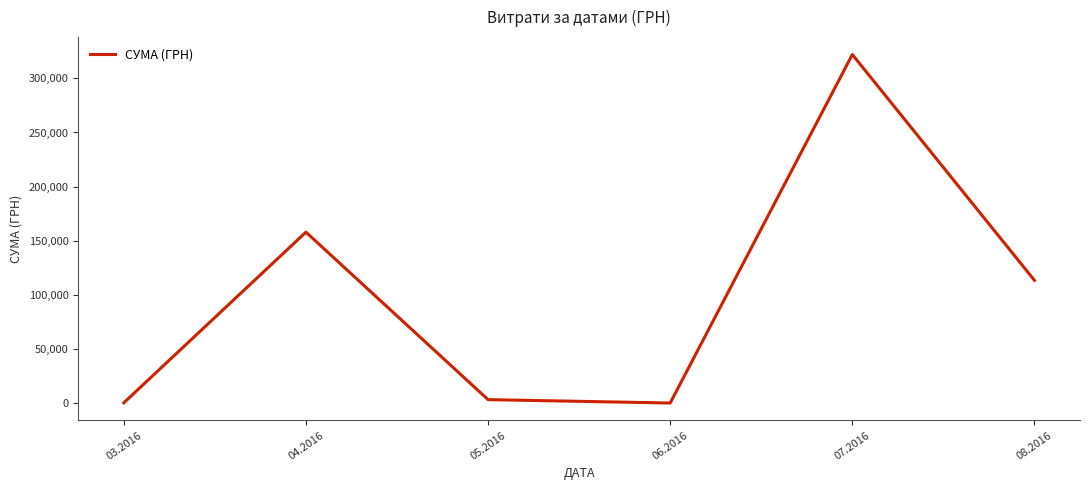

What is the change in value from 04.2016 to 07.2016?

+164068.9